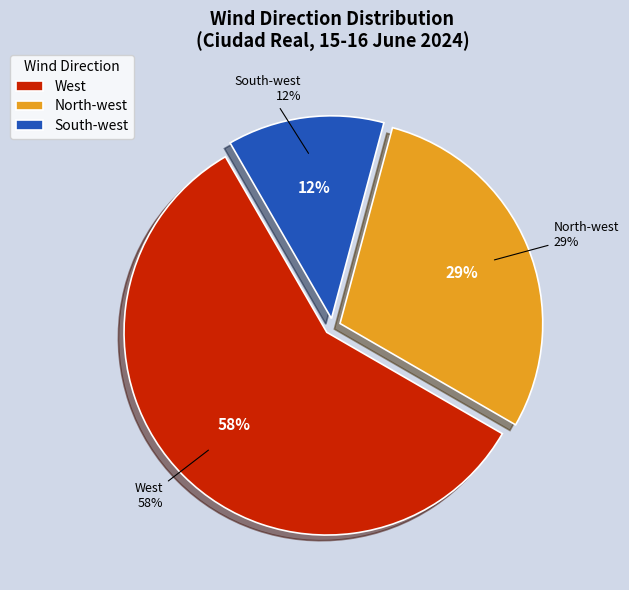

How many segments does this pie chart have?

3